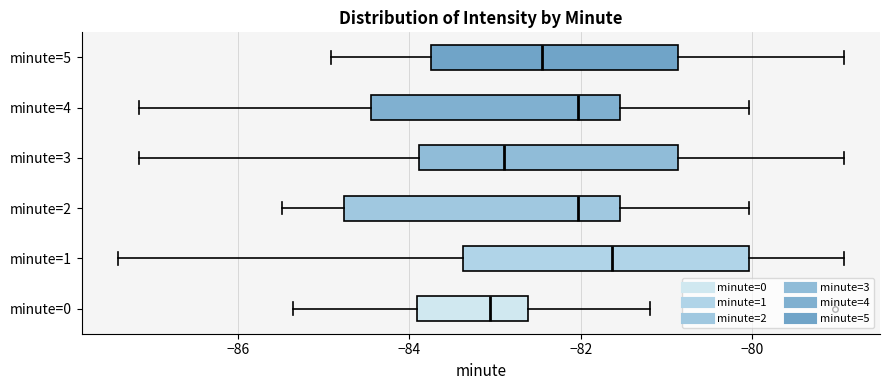

Where is the left edge of the box for minute=4 on the x-axis? The values are not printed on the chart, so give them approximately, as read against the axis.

-84.4